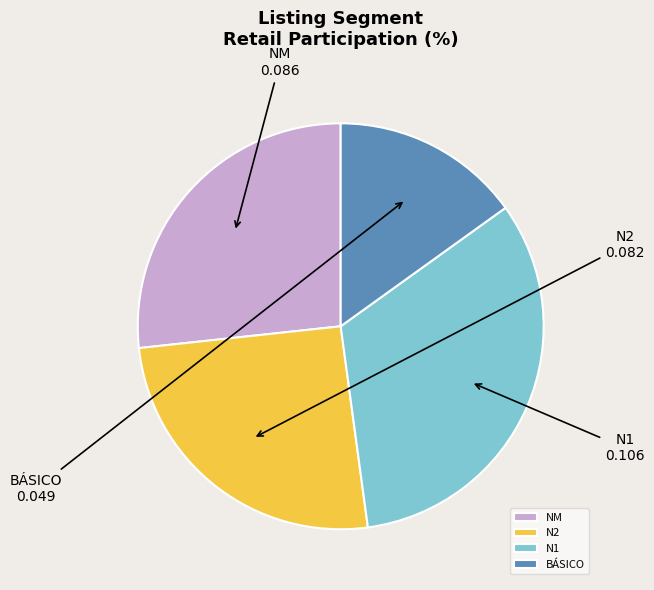

Approximately how many times larger is the value at N2 compared to N1?

0.8